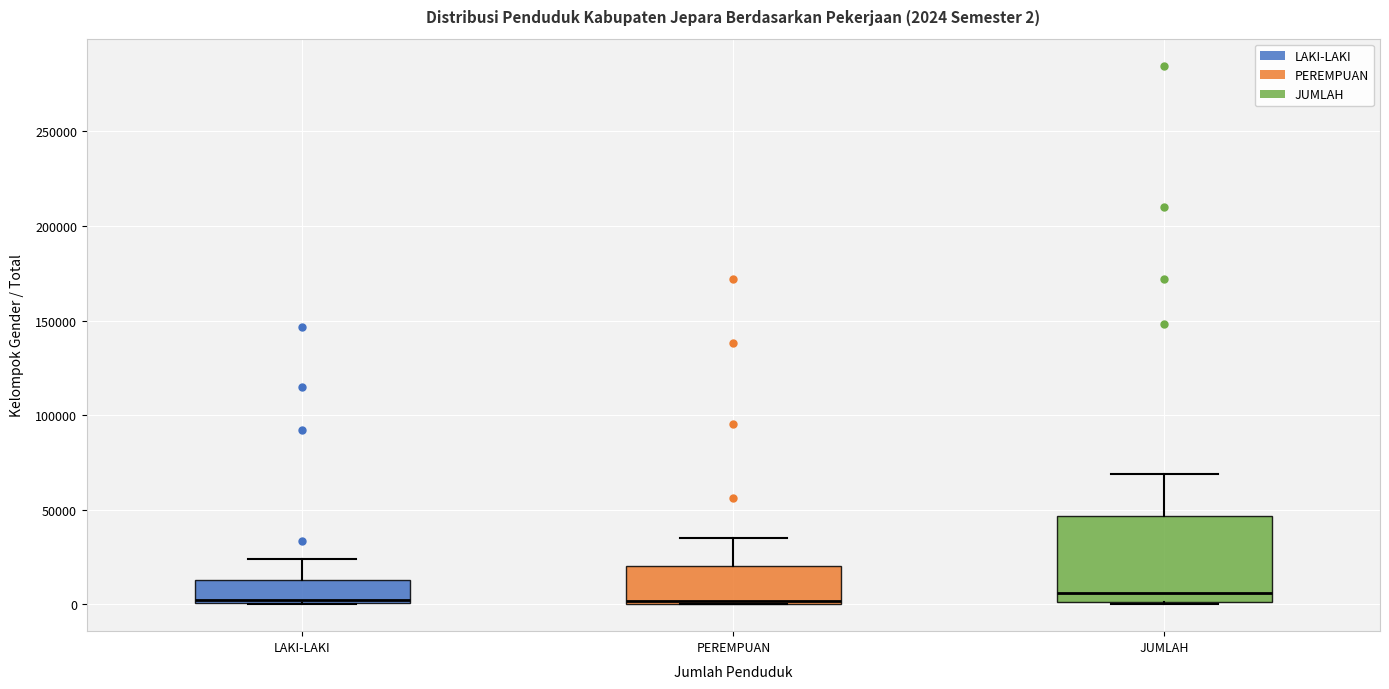

Which box is the tallest, from its lower edge to its upper edge?

JUMLAH